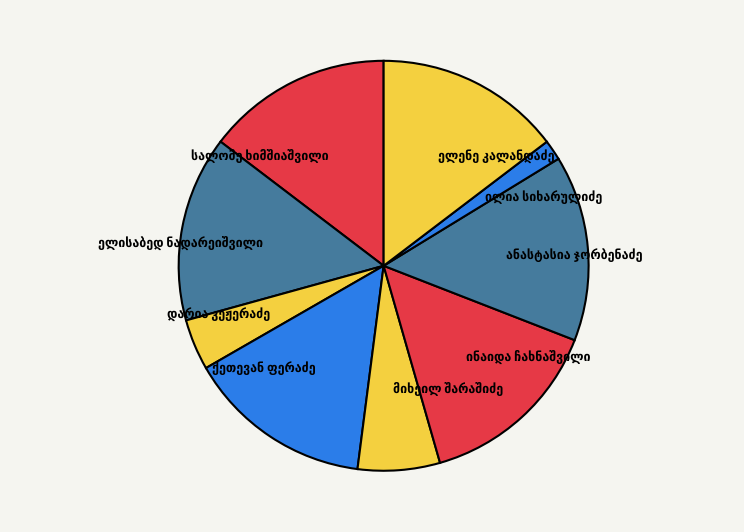

Is there a majority slice in this chart?

No